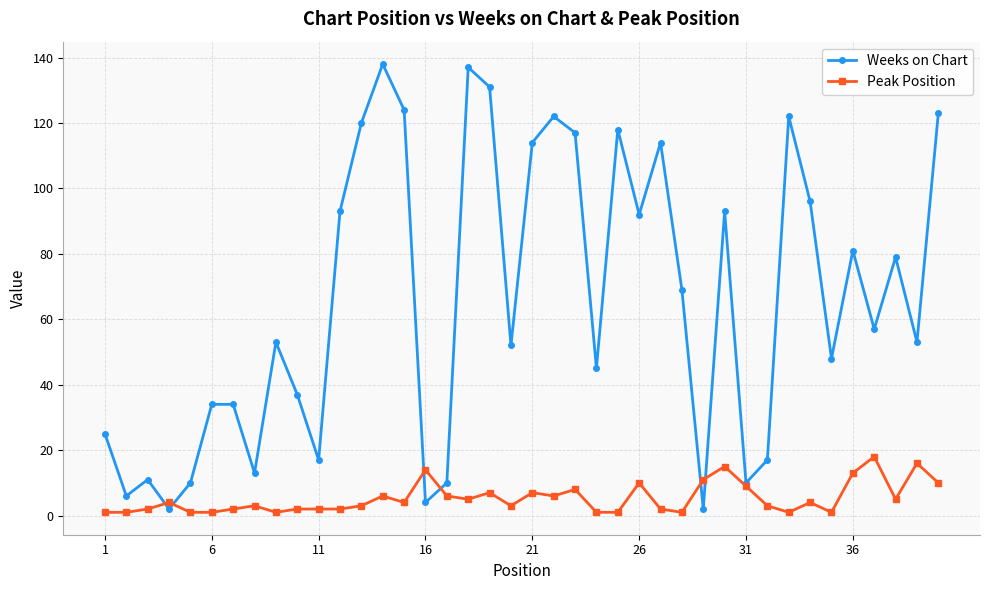

Which series has the largest range (max minus min)?

Weeks on Chart